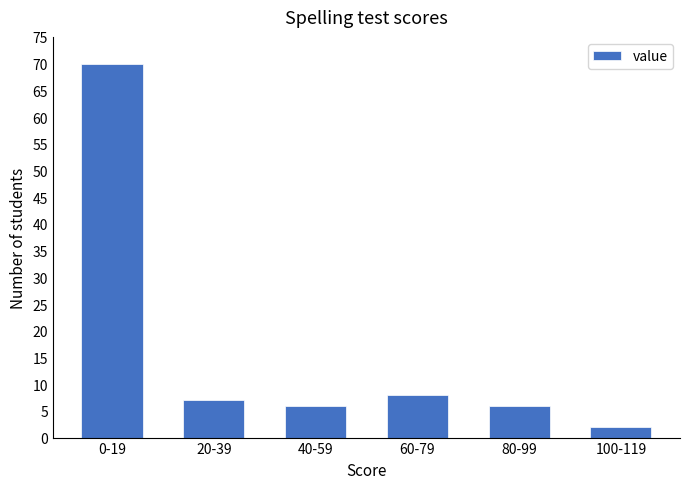

Reading left to right, what are all the values shown in this chart?

0-19=70	20-39=7	40-59=6	60-79=8	80-99=6	100-119=2